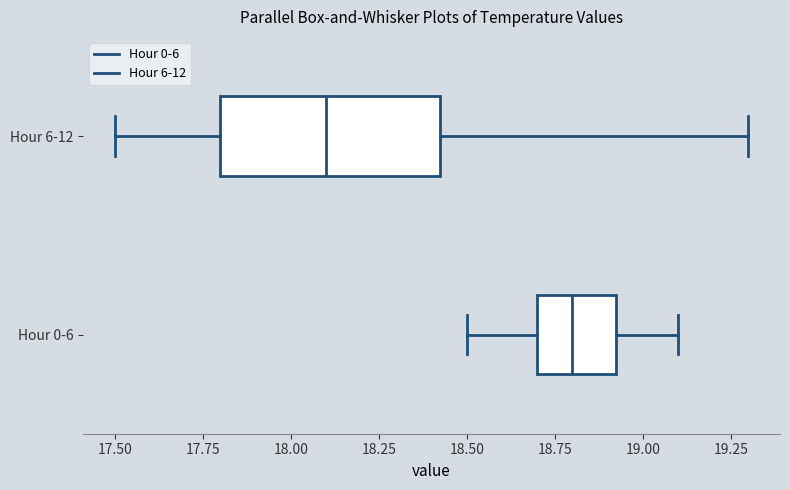

Reading bottom to top, transcribe this box plot: for each box, give where its median line is, the range the box spans, and where its two whiskers end, as read against the x-axis. The values are not printed on the chart, so give them approximately, as read against the axis.

Hour 0-6: median 18.80, box 18.70 to 18.95, whiskers 18.50 to 19.10
Hour 6-12: median 18.10, box 17.80 to 18.45, whiskers 17.50 to 19.30